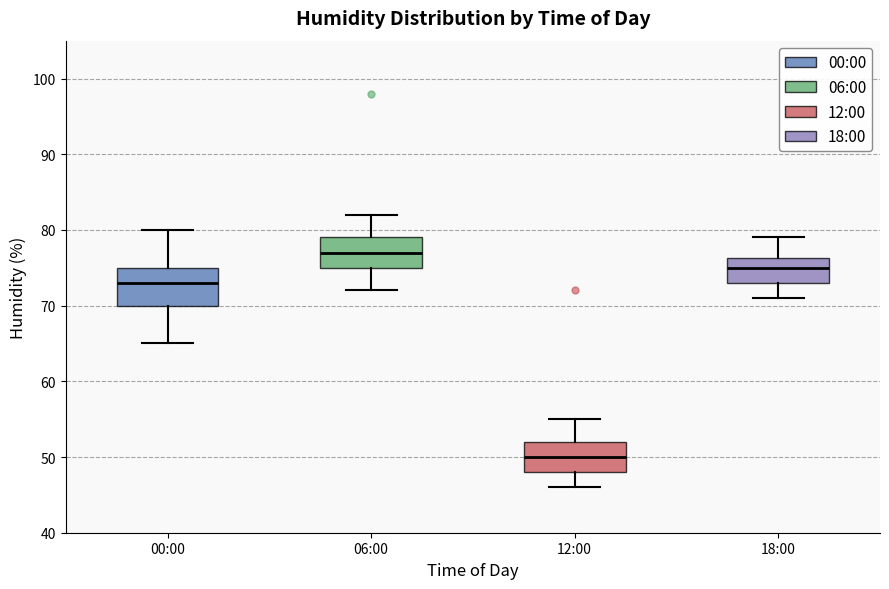

Which box's median line is the lowest?

12:00